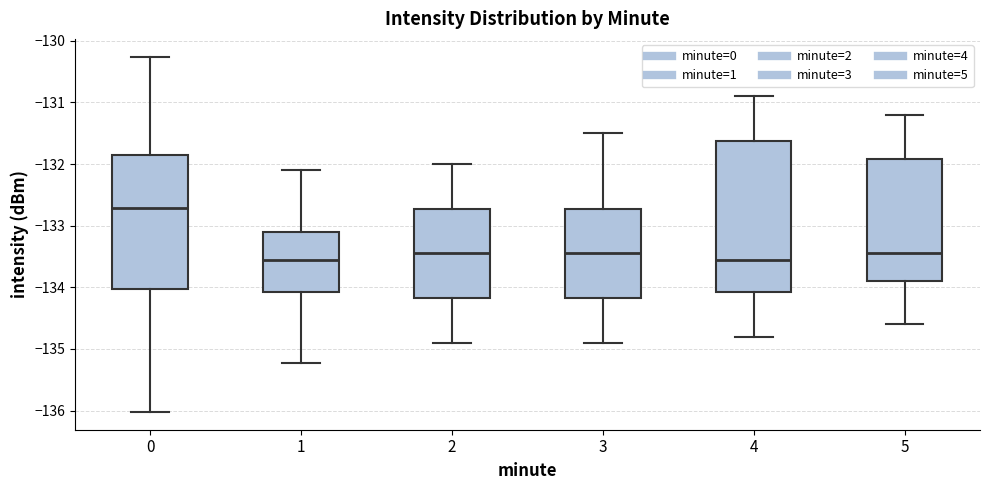

Reading left to right, transcribe this box plot: for each box, give where its median line is, the range the box spans, and where its two whiskers end, as read against the y-axis. The values are not printed on the chart, so give them approximately, as read against the axis.

0: median -132.7, box -134.0 to -131.9, whiskers -136.0 to -130.3
1: median -133.5, box -134.1 to -133.1, whiskers -135.2 to -132.1
2: median -133.4, box -134.2 to -132.7, whiskers -134.9 to -132.0
3: median -133.4, box -134.2 to -132.7, whiskers -134.9 to -131.5
4: median -133.5, box -134.1 to -131.6, whiskers -134.8 to -130.9
5: median -133.4, box -133.9 to -131.9, whiskers -134.6 to -131.2